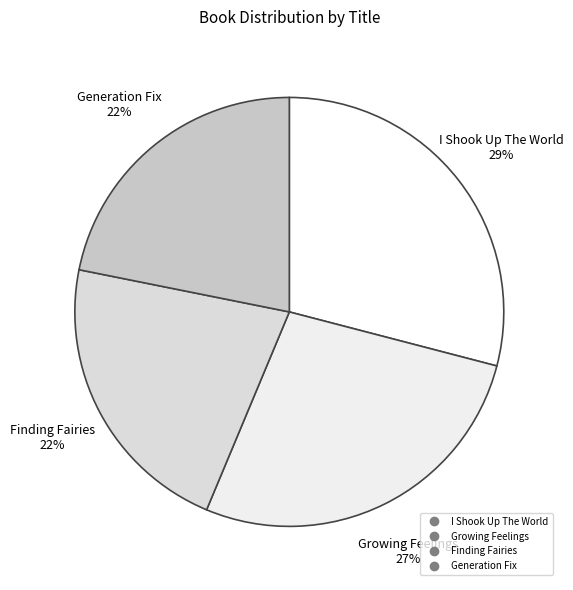

Is the sum of Growing Feelings and I Shook Up The World greater than half?

Yes